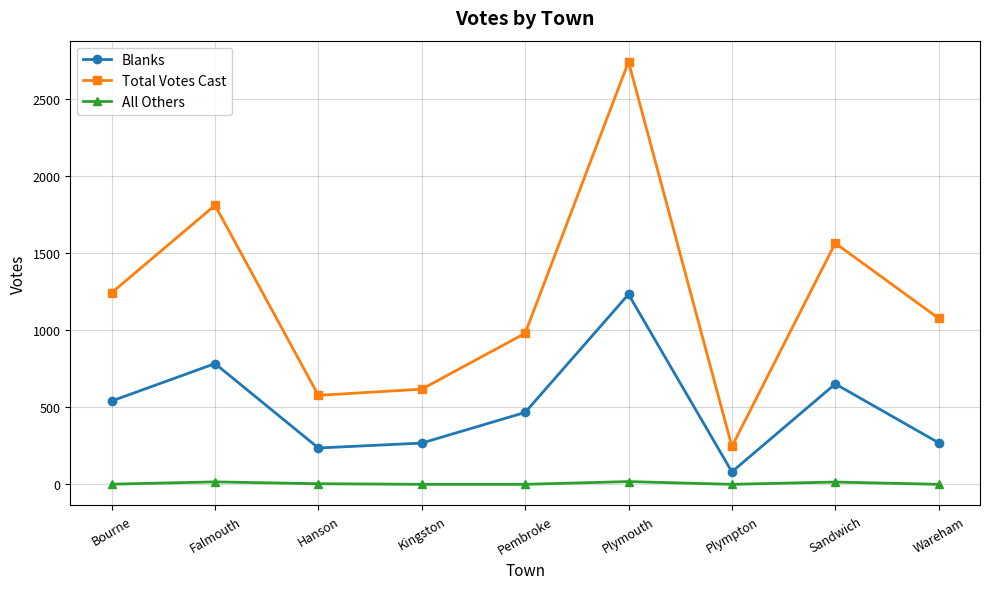

What is the value of the Total Votes Cast point at the 1st from the left?

1244